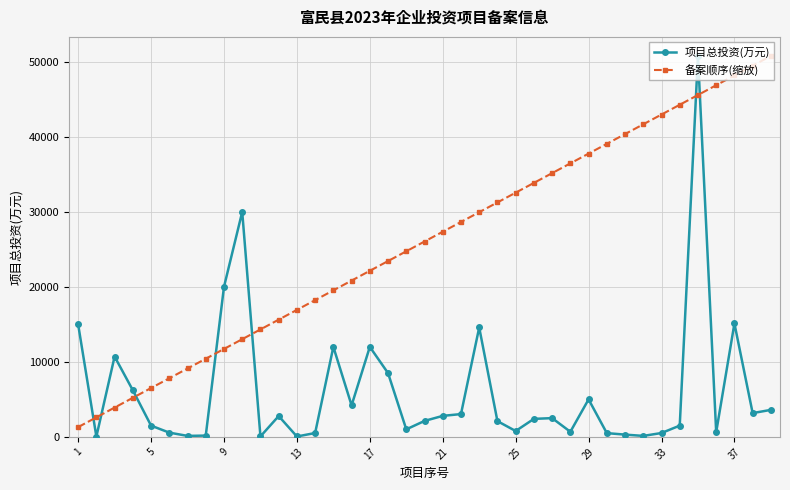

What is the value of the 备案顺序(缩放) point at the 5th from the left?

6512.8